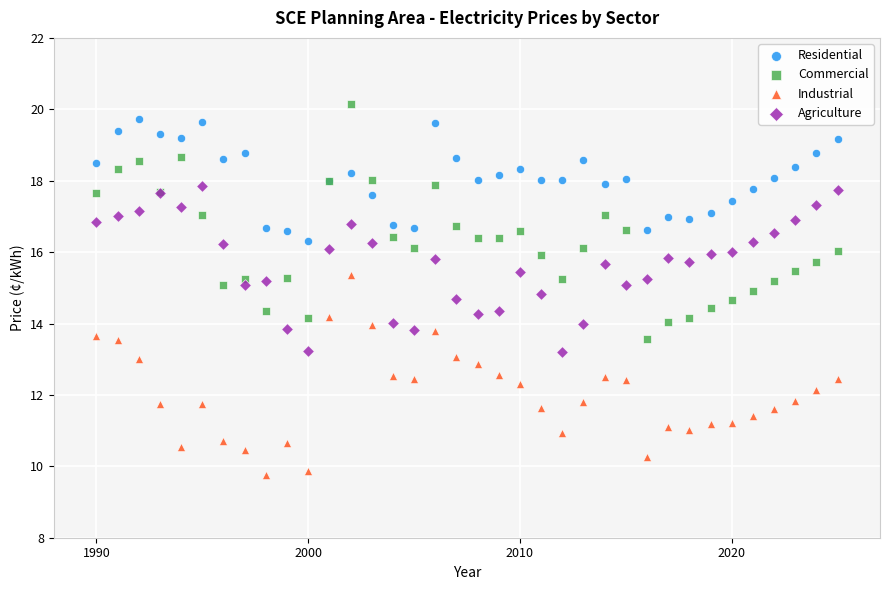

Which series has the largest Y range (max minus min)?

Commercial